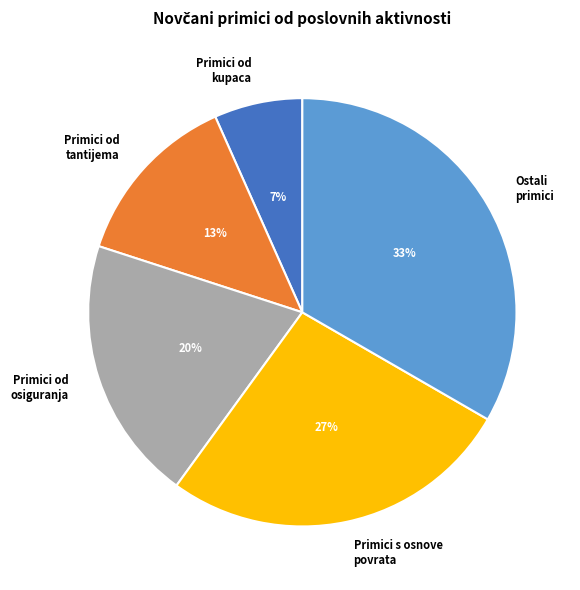

What percentage is the Primici od tantijema slice, to the nearest percent?

13%